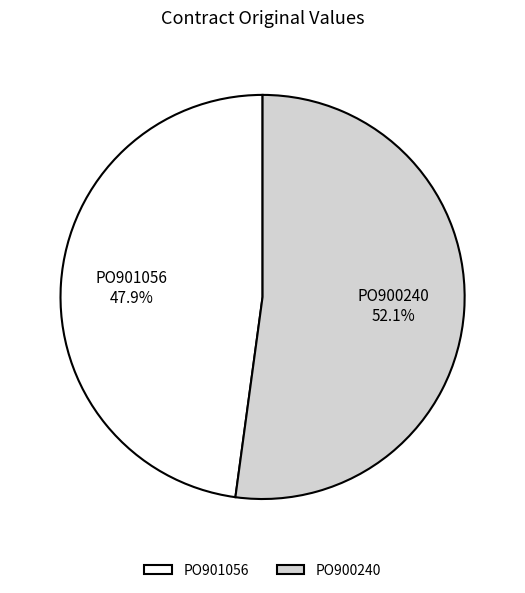

Is PO900240 the majority of the pie?

Yes